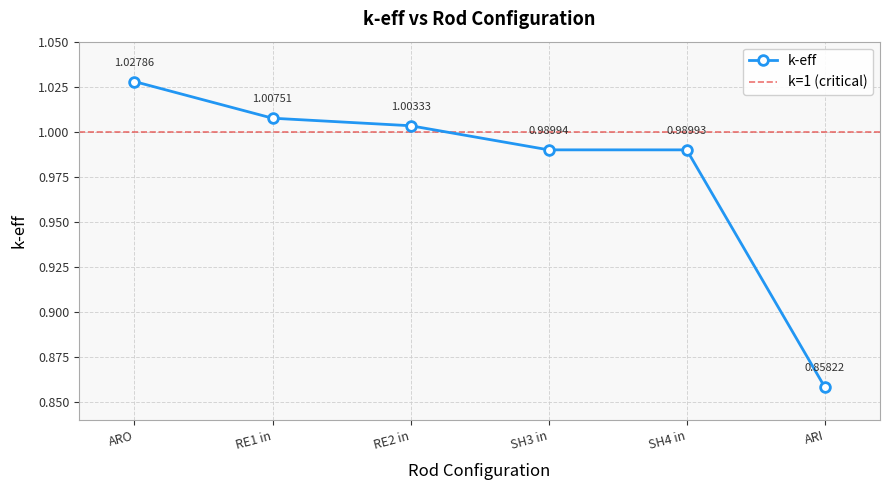

The chart shows a value of 1.0 at SH3 in. True or false?

True